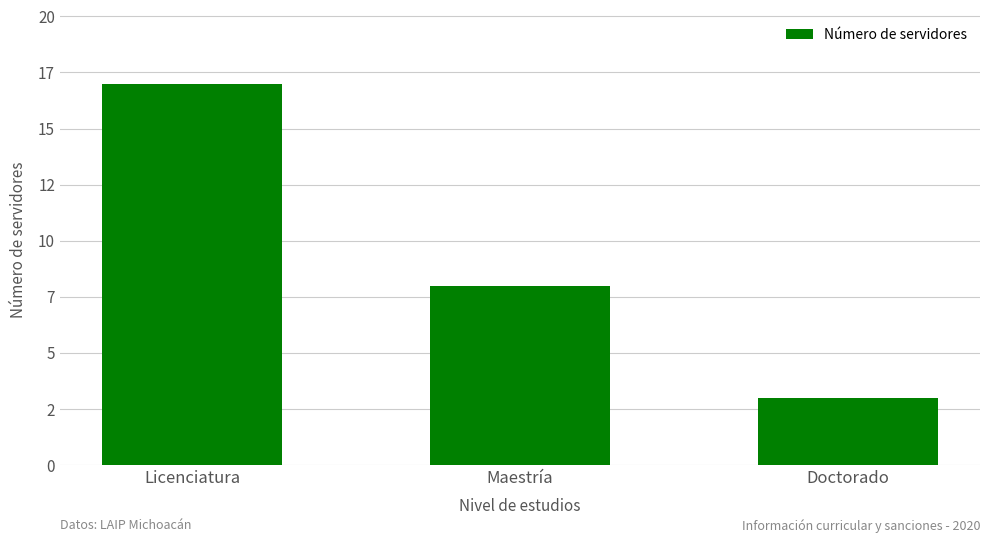

Which has a higher value, Licenciatura or Doctorado?

Licenciatura